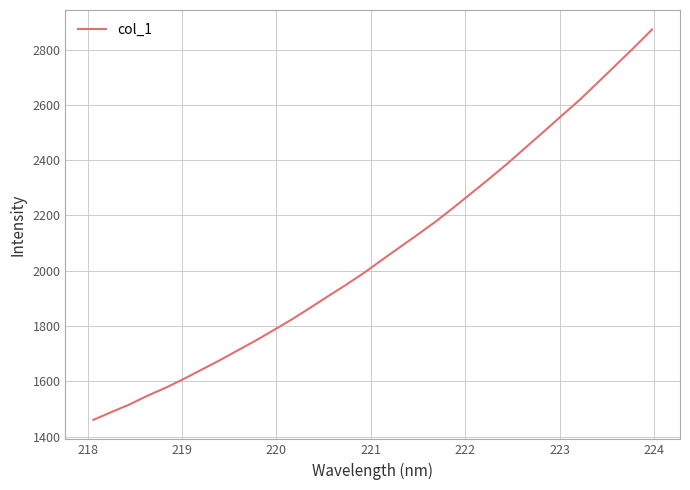

What is the minimum value shown in the chart?

1460.5